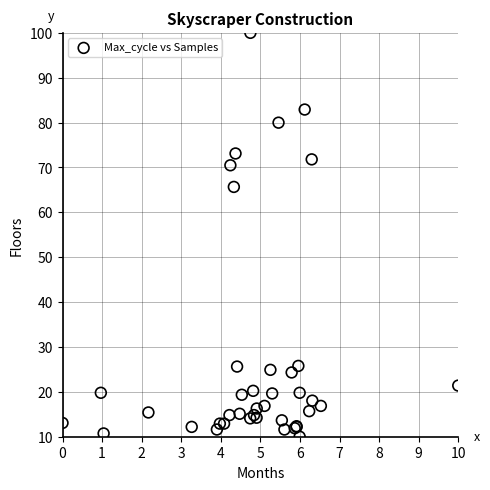

What Y value in the scatter plot is closest to 55?

65.7